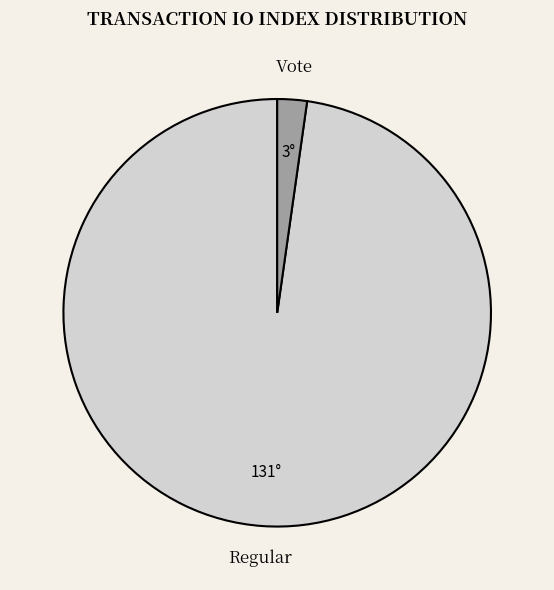

Count the number of slices in the pie.

2